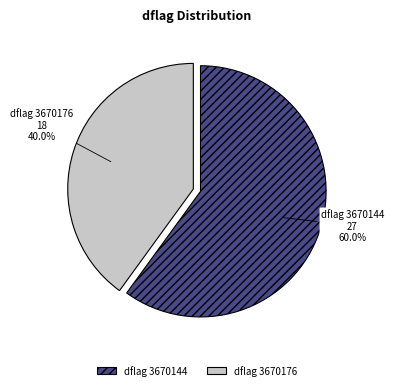

What is the largest slice in the pie chart?

dflag 3670144